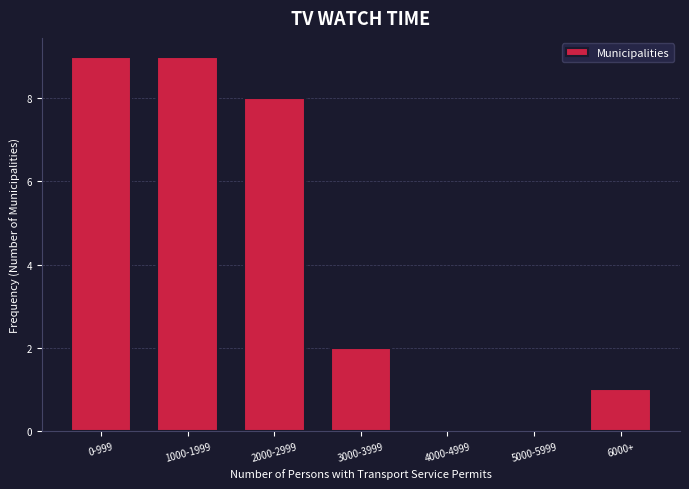

Reading left to right, extract all data points from this chart.

0-999=9	1000-1999=9	2000-2999=8	3000-3999=2	4000-4999=0	5000-5999=0	6000+=1